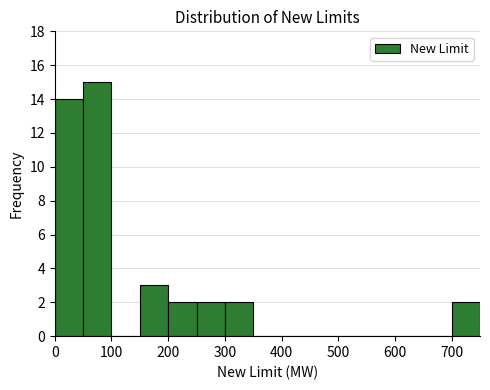

Which range on the x-axis has the tallest bar?

50 to 100